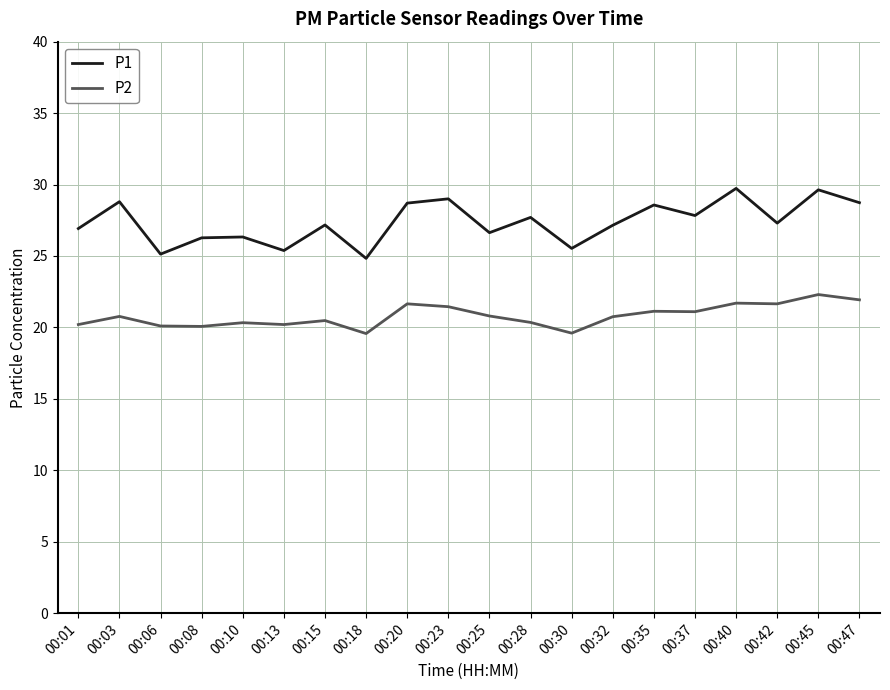

What is the difference between the maximum and minimum values in the P1 series?

4.9